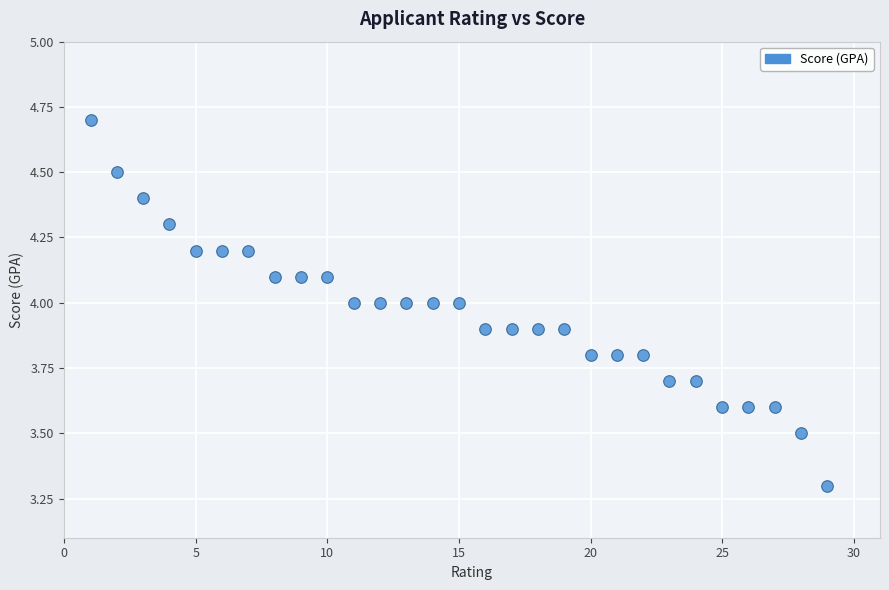

What is the range of Y values (max minus min)?

1.4